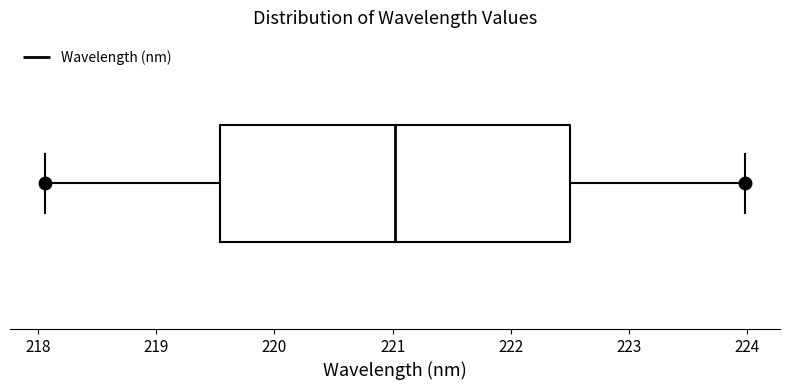

Read this box plot against the x-axis: the position of the median line, the range covered by the box, and the ends of both whiskers. The values are not printed on the chart, so give them approximately, as read against the axis.

median 221.0, box 219.5 to 222.5, whiskers 218.1 to 224.0